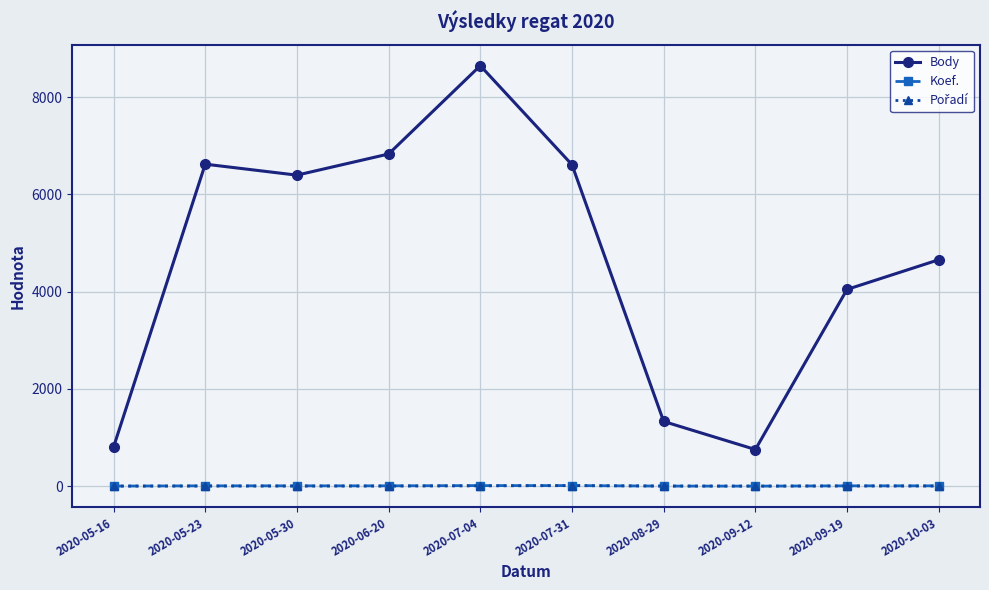

True or false: Body and Koef. cross at least once.

False